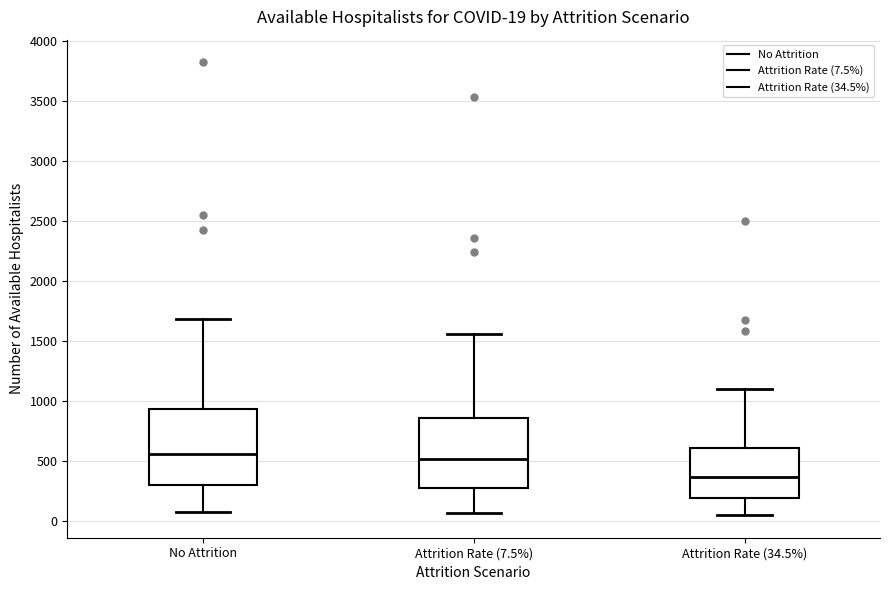

Which box has the lowest median line?

Attrition Rate (34.5%)